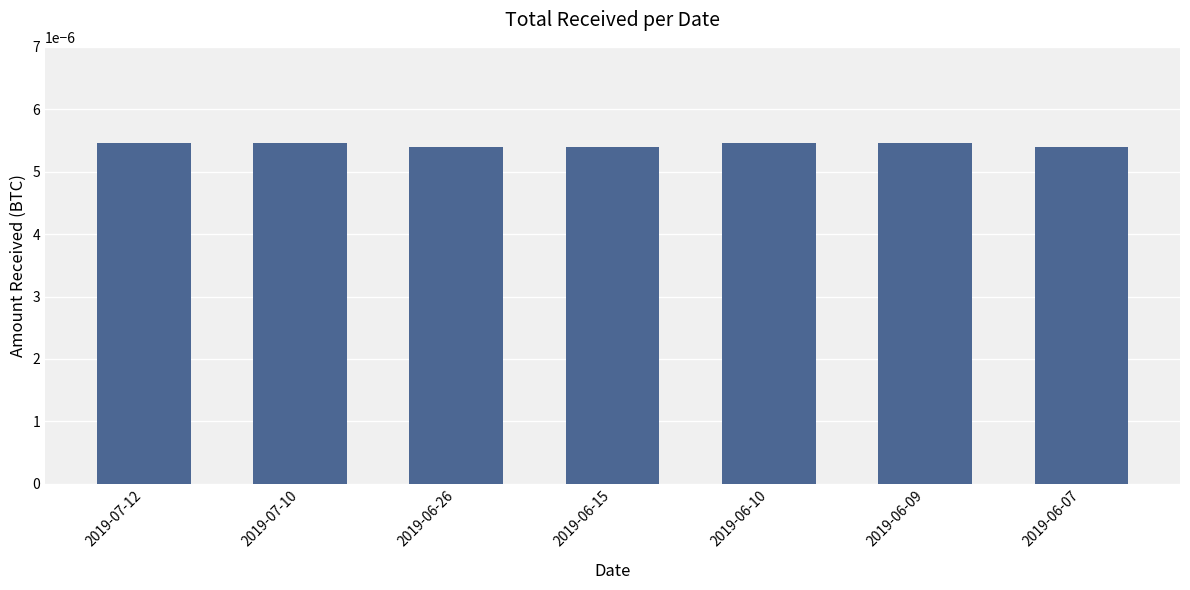

Count the values in the range 0 to 1.

7